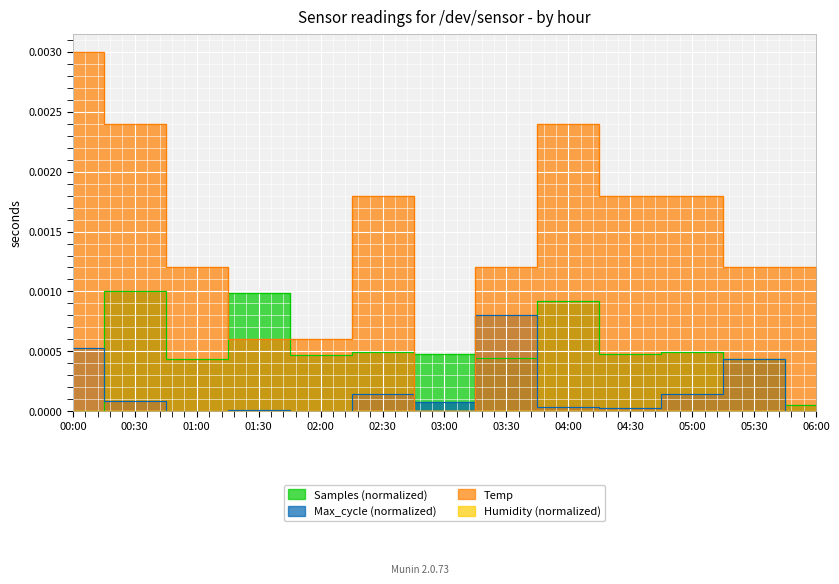

Which series ends up on top after the final intersection of Samples and Max_cycle?

Samples